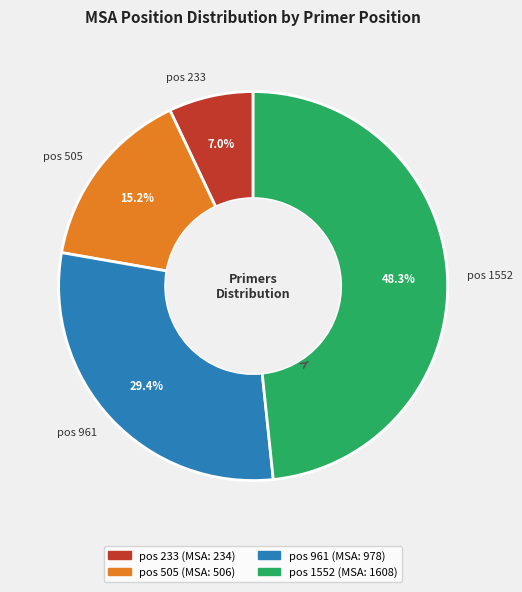

Approximately how many times larger is the value at pos 505 compared to pos 233?

2.2